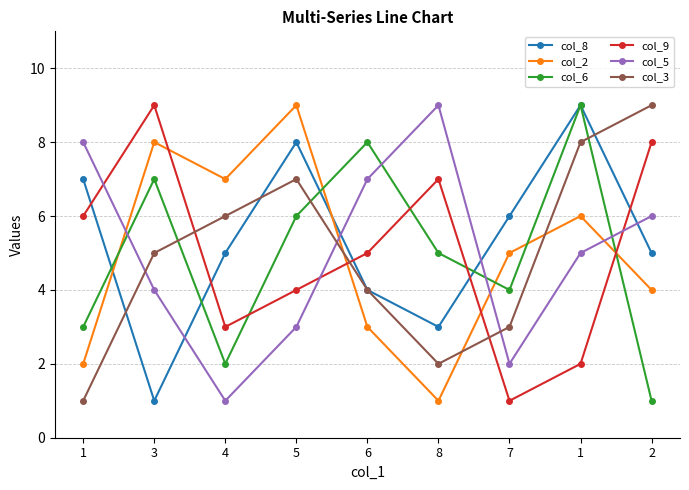

Reading right to left, what are all the values shown in this chart?

col_8: 2=5	1=9	7=6	8=3	6=4	5=8	4=5	3=1	1=7
col_2: 2=4	1=6	7=5	8=1	6=3	5=9	4=7	3=8	1=2
col_6: 2=1	1=9	7=4	8=5	6=8	5=6	4=2	3=7	1=3
col_9: 2=8	1=2	7=1	8=7	6=5	5=4	4=3	3=9	1=6
col_5: 2=6	1=5	7=2	8=9	6=7	5=3	4=1	3=4	1=8
col_3: 2=9	1=8	7=3	8=2	6=4	5=7	4=6	3=5	1=1